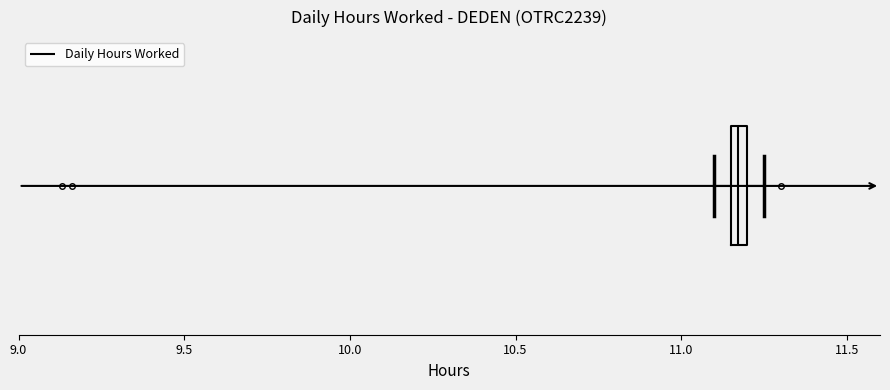

Where is the left edge of the box on the x-axis? The values are not printed on the chart, so give them approximately, as read against the axis.

11.15